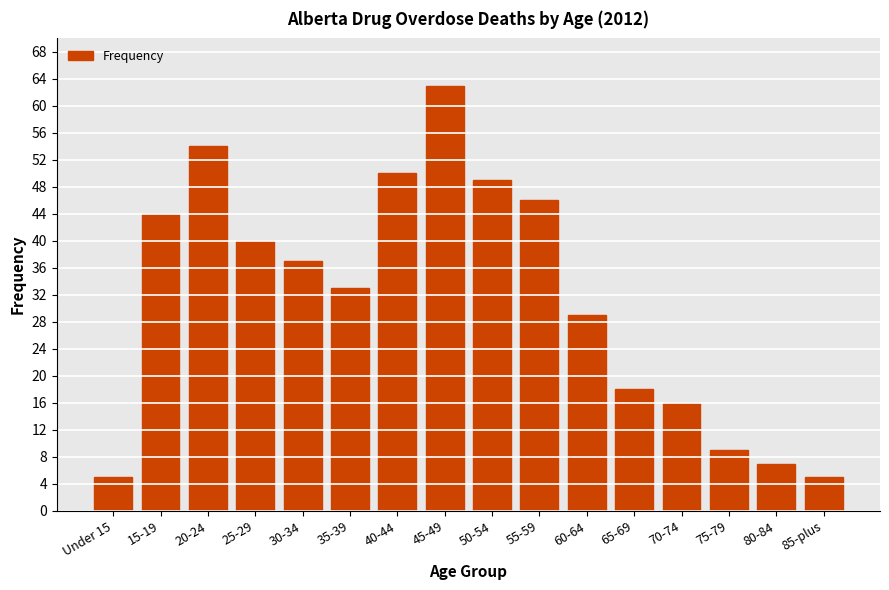

Reading right to left, transcribe all the data shown in this chart.

5	7	9	16	18	29	46	49	63	50	33	37	40	54	44	5